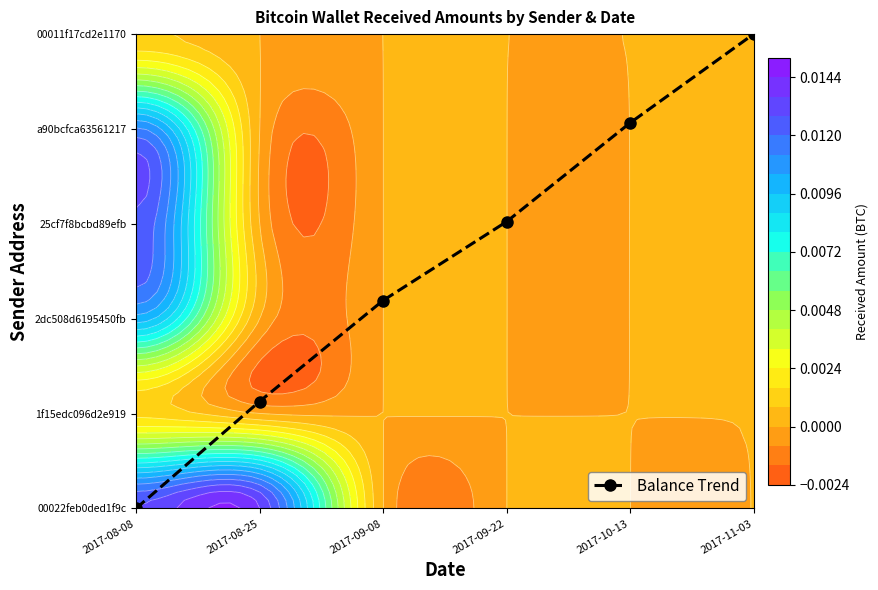

What is the sum of the values at 2017-11-03 and 2017-09-22?

8.0